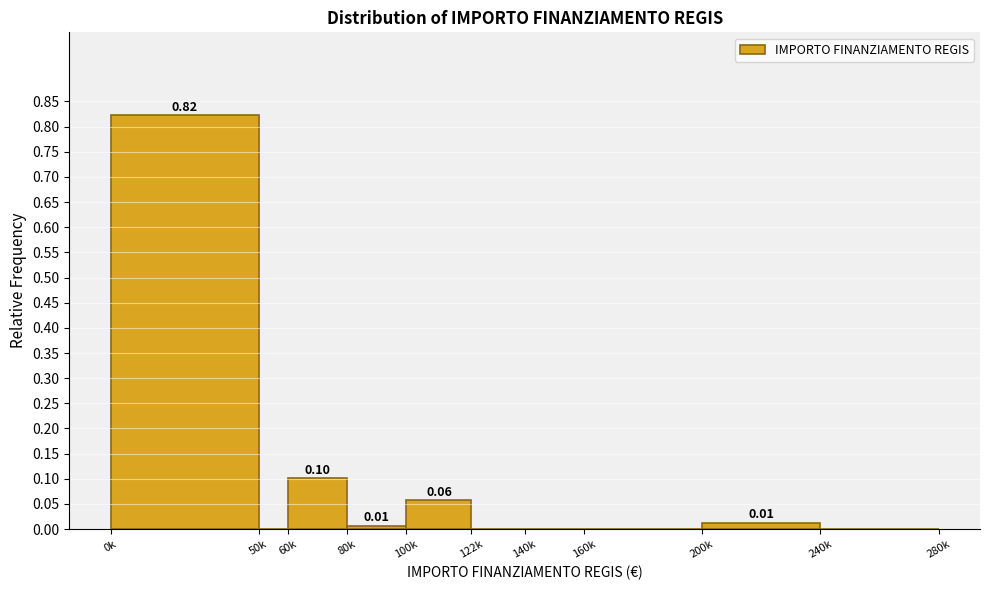

Between 50k and 60k, which is larger?

60k